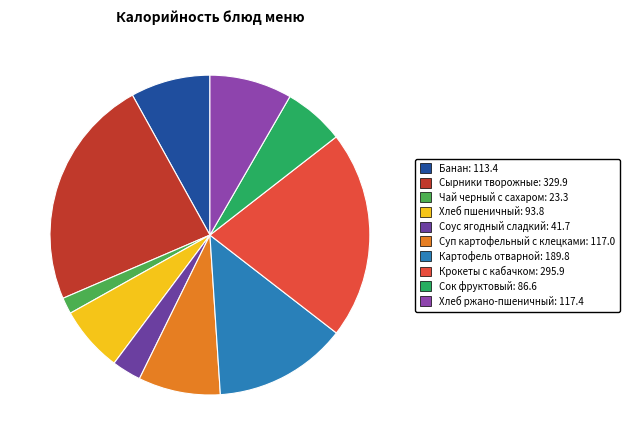

Rank the categories by value from lowest to highest.

Чай черный с сахаром, Соус ягодный сладкий, Сок фруктовый, Хлеб пшеничный, Банан, Суп картофельный с клецками, Хлеб ржано-пшеничный, Картофель отварной, Крокеты с кабачком, Сырники творожные